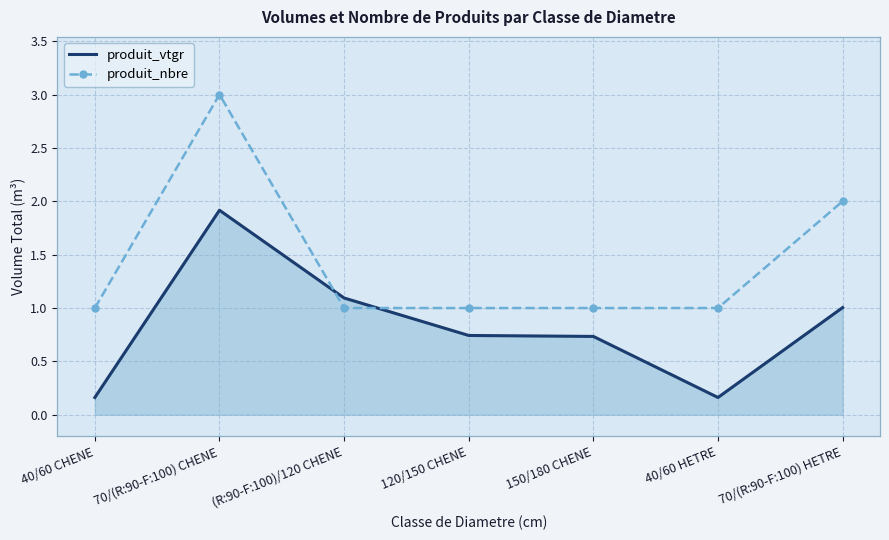

True or false: produit_nbre has a value of 1.6 at 150/180 CHENE.

False